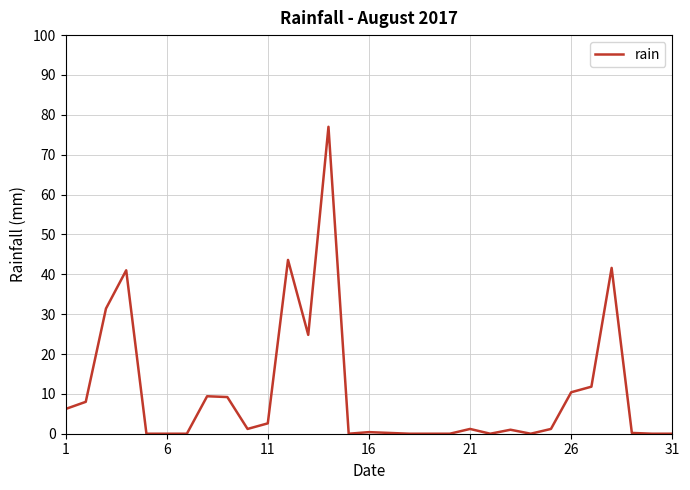

What is the difference between the second highest and second lowest values?

43.6